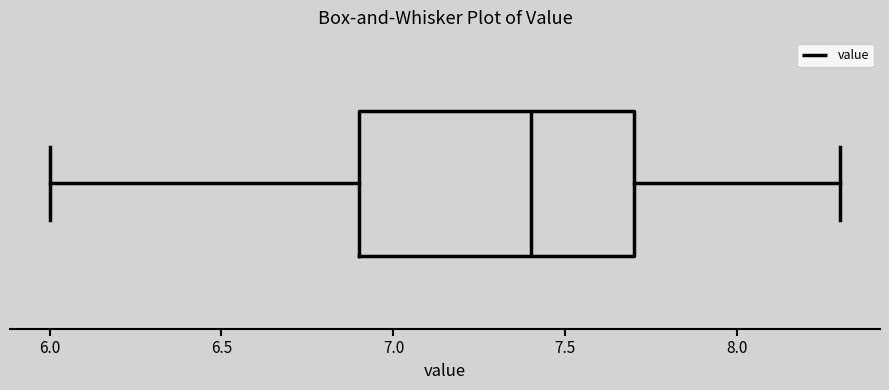

Where does the left whisker of the box end on the x-axis? The values are not printed on the chart, so give them approximately, as read against the axis.

6.0